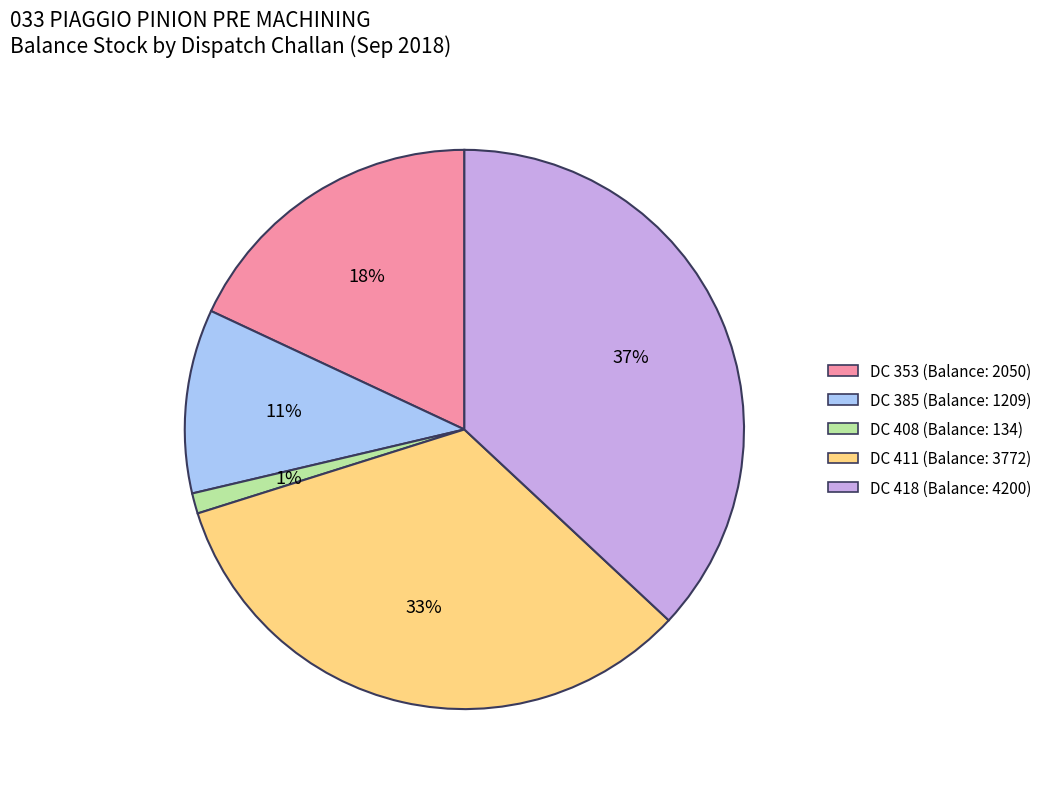

Does any single category account for the majority?

No